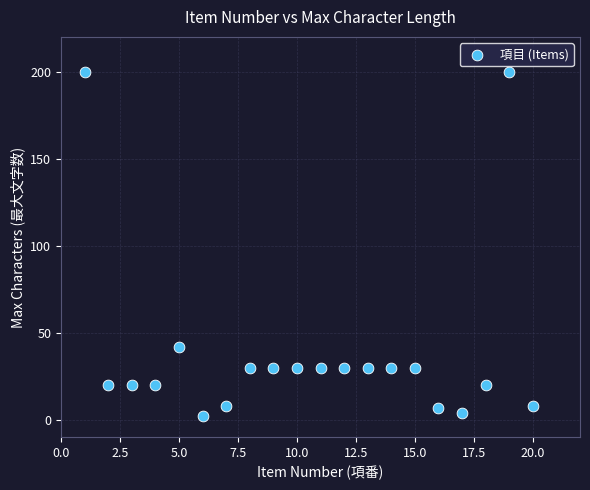

What Y value in the scatter plot is closest to 101?

42